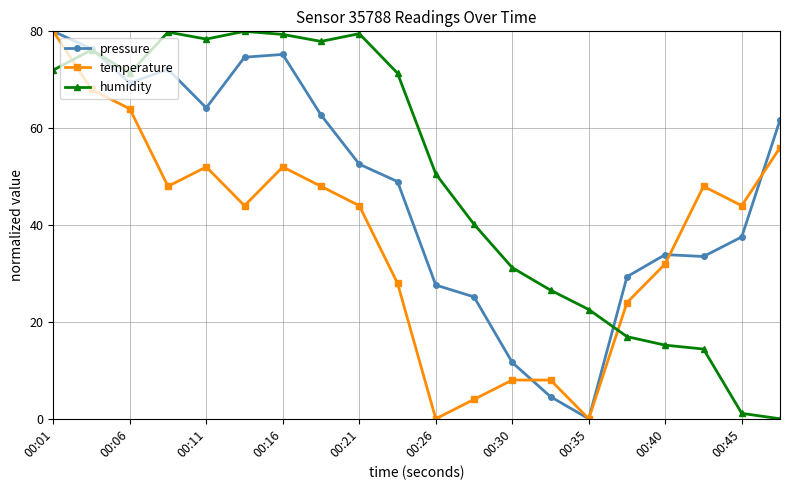

After their last crossing, which series has the higher values: humidity or temperature?

temperature